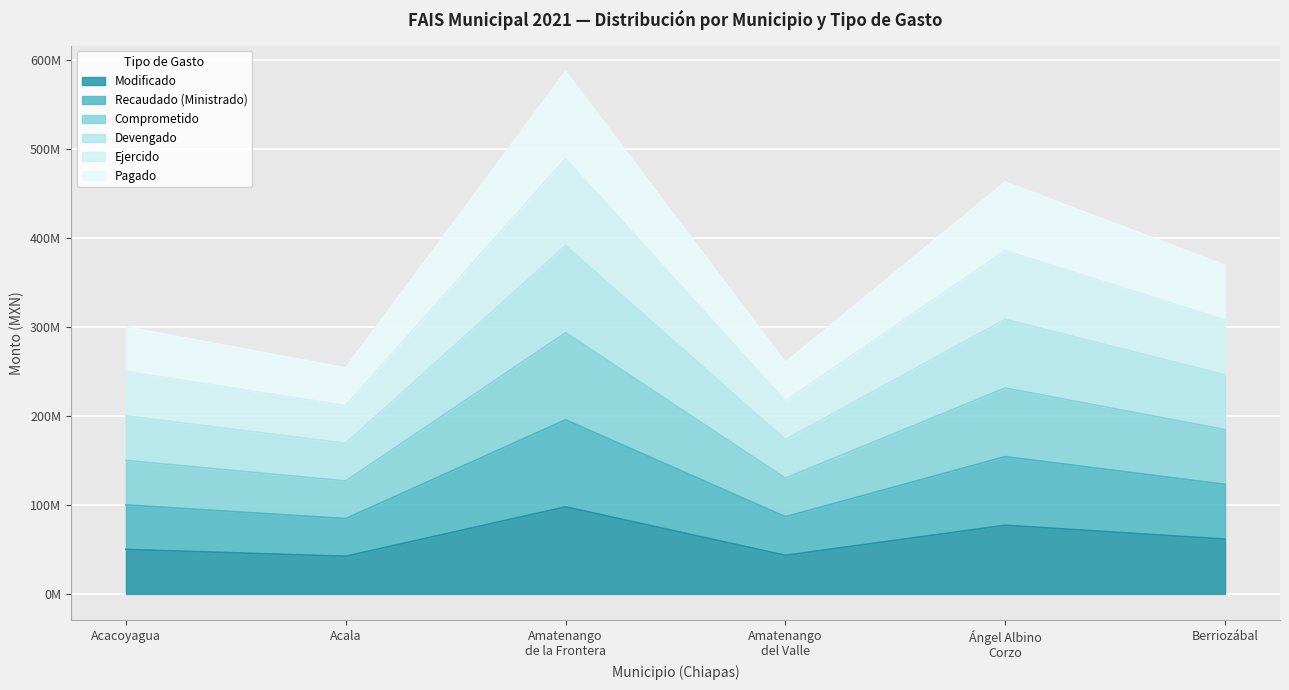

Which series has the widest spread of values?

Devengado